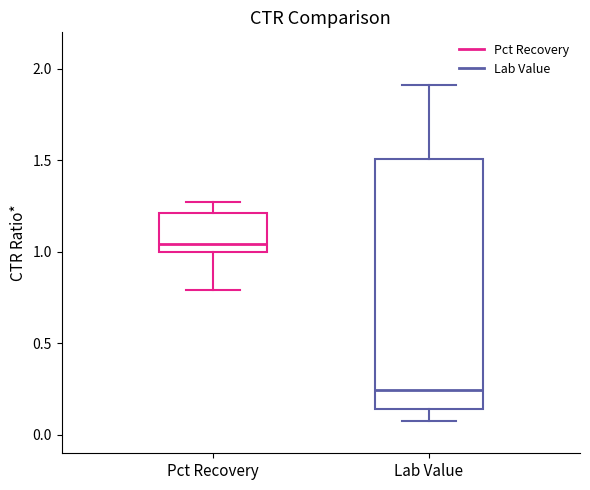

Reading left to right, transcribe this box plot: for each box, give where its median line is, the range the box spans, and where its two whiskers end, as read against the y-axis. The values are not printed on the chart, so give them approximately, as read against the axis.

Pct Recovery: median 1.05, box 1.00 to 1.20, whiskers 0.80 to 1.25
Lab Value: median 0.25, box 0.15 to 1.50, whiskers 0.10 to 1.90